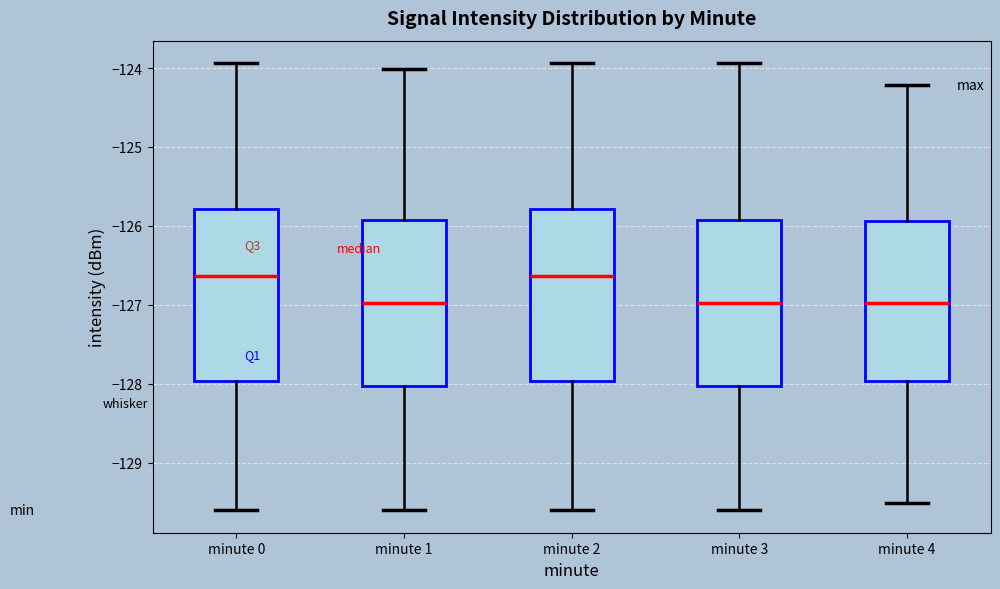

Reading left to right, transcribe this box plot: for each box, give where its median line is, the range the box spans, and where its two whiskers end, as read against the y-axis. The values are not printed on the chart, so give them approximately, as read against the axis.

minute 0: median -126.6, box -128.0 to -125.8, whiskers -129.6 to -123.9
minute 1: median -127.0, box -128.0 to -125.9, whiskers -129.6 to -124.0
minute 2: median -126.6, box -128.0 to -125.8, whiskers -129.6 to -123.9
minute 3: median -127.0, box -128.0 to -125.9, whiskers -129.6 to -123.9
minute 4: median -127.0, box -128.0 to -125.9, whiskers -129.5 to -124.2